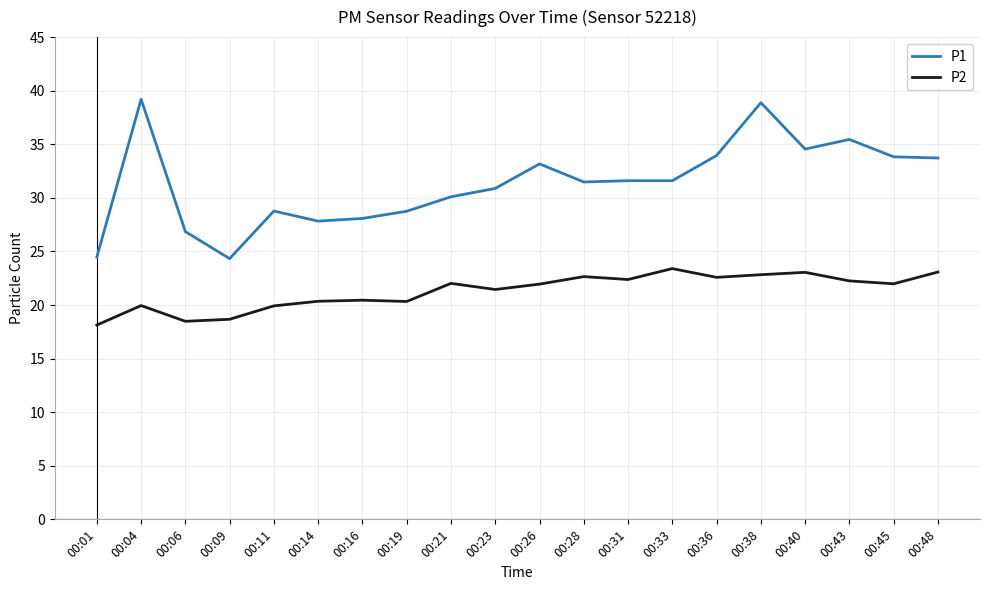

Is the value of P2 at 00:04 greater than the value of P1 at 00:38?

No